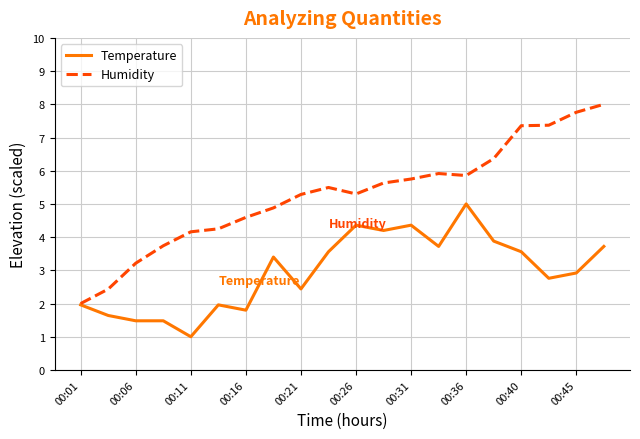

What is the maximum value for Humidity?

8.0